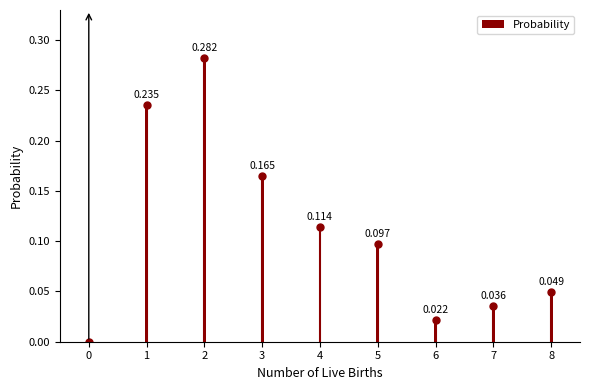

List the labels in order of value, largest first.

2, 1, 3, 4, 5, 8, 7, 6, 0